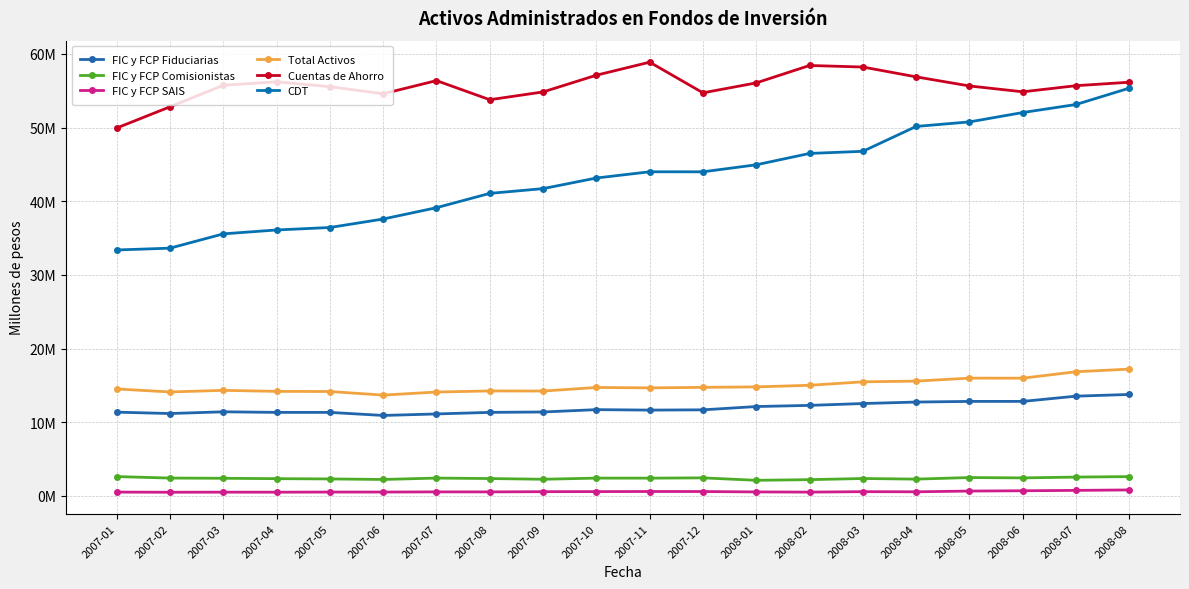

How many data points in FIC y FCP SAIS are less than 561624?

10